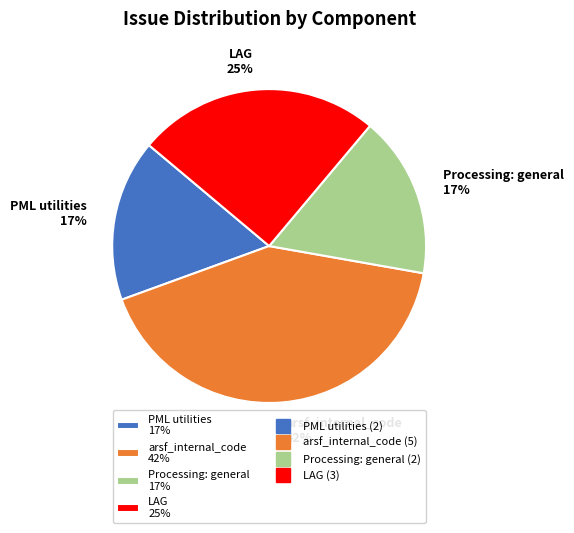

Between arsf_internal_code 42% and LAG 25%, which is larger?

arsf_internal_code 42%